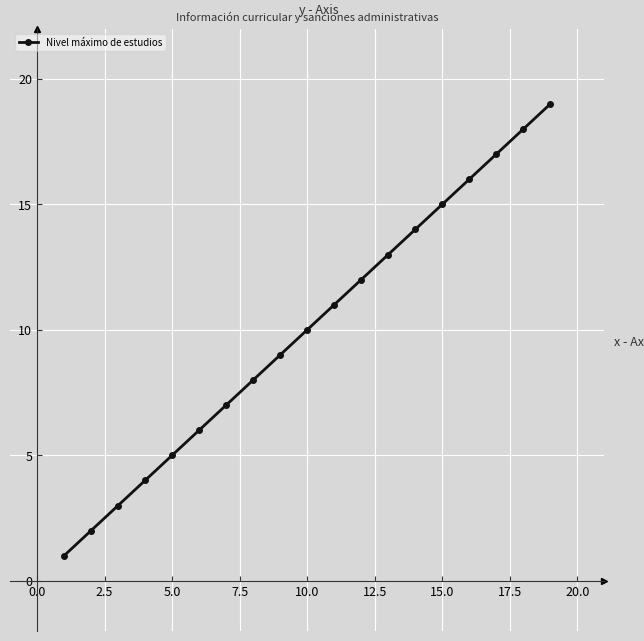

Reading left to right, what are all the values shown in this chart?

1	2	3	4	5	6	7	8	9	10	11	12	13	14	15	16	17	18	19